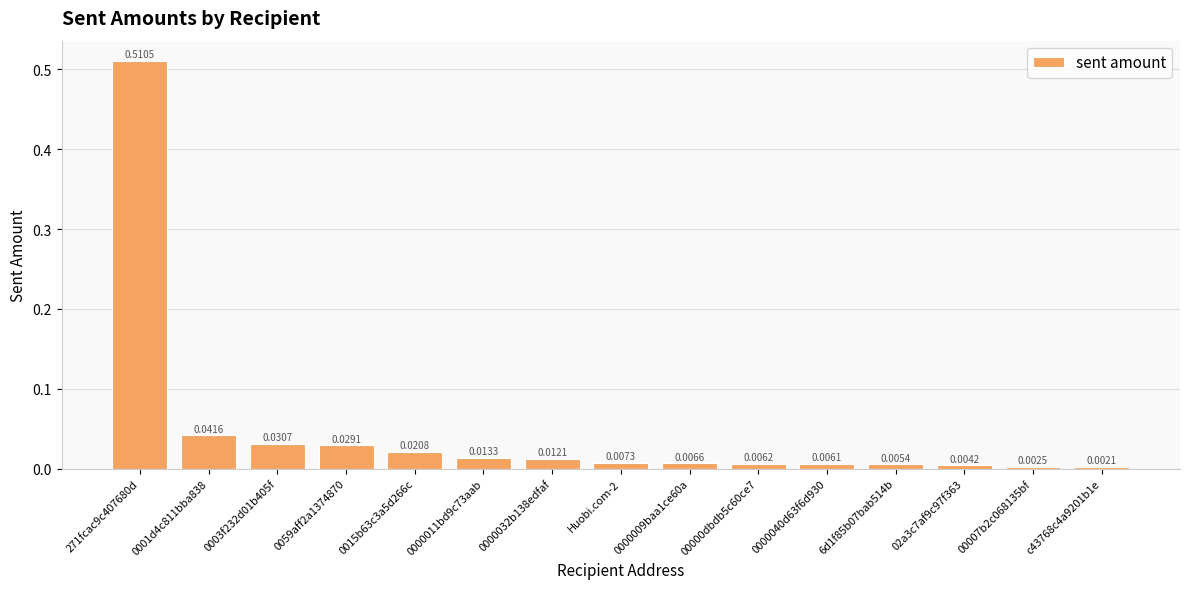

Rank the categories by value from lowest to highest.

c43768c4a9201b1e, 00007b2c068135bf, 02a3c7af9c97f363, 6d1f85b07bab514b, 0000040d63f6d930, 00000dbdb5c60ce7, 0000009baa1ce60a, Huobi.com-2, 0000032b138edfaf, 0000011bd9c73aab, 0015b63c3a5d266c, 0059aff2a1374870, 0003f232d01b405f, 0001d4c811bba838, 271fcac9c407680d